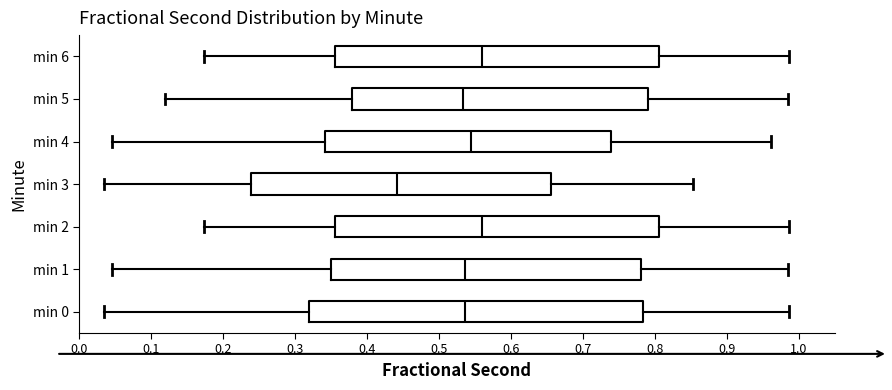

Reading bottom to top, read every box against the x-axis: the position of its median line, the range the box covers, and the ends of its whiskers. The values are not printed on the chart, so give them approximately, as read against the axis.

min 0: median 0.54, box 0.32 to 0.78, whiskers 0.03 to 0.99
min 1: median 0.54, box 0.35 to 0.78, whiskers 0.05 to 0.98
min 2: median 0.56, box 0.35 to 0.81, whiskers 0.17 to 0.99
min 3: median 0.44, box 0.24 to 0.66, whiskers 0.03 to 0.85
min 4: median 0.54, box 0.34 to 0.74, whiskers 0.05 to 0.96
min 5: median 0.53, box 0.38 to 0.79, whiskers 0.12 to 0.98
min 6: median 0.56, box 0.35 to 0.81, whiskers 0.17 to 0.99